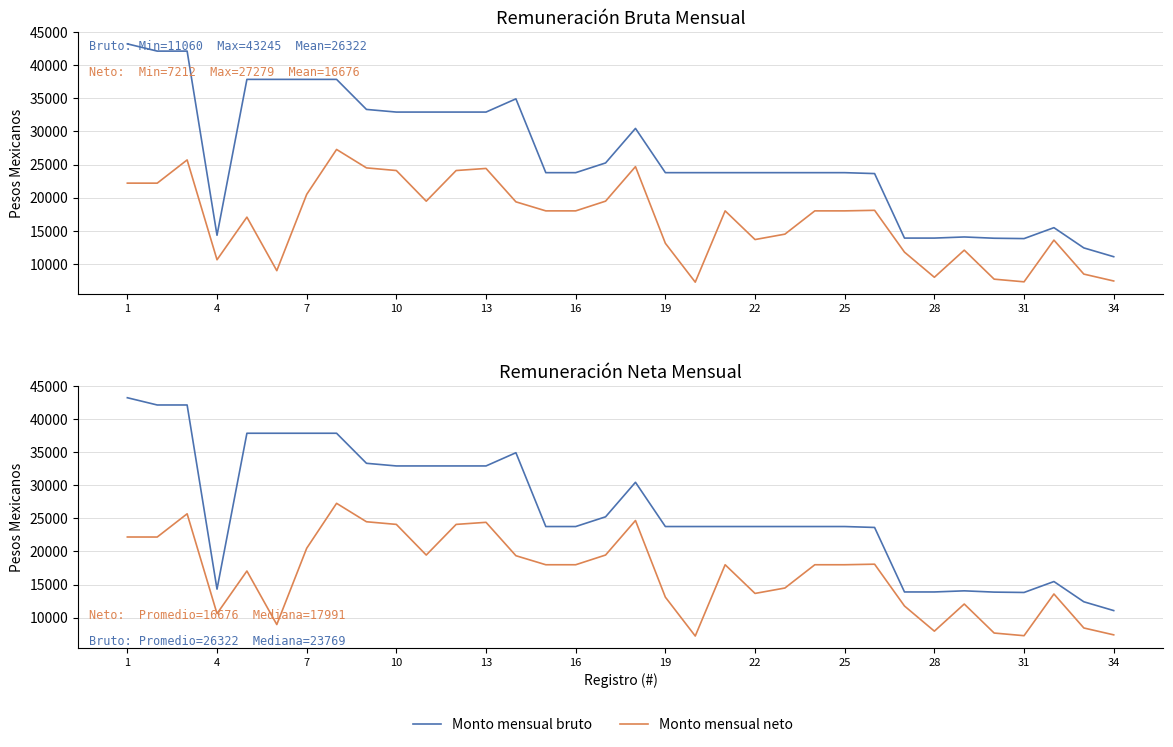

Where does the Monto mensual neto series first go above 17991?

1